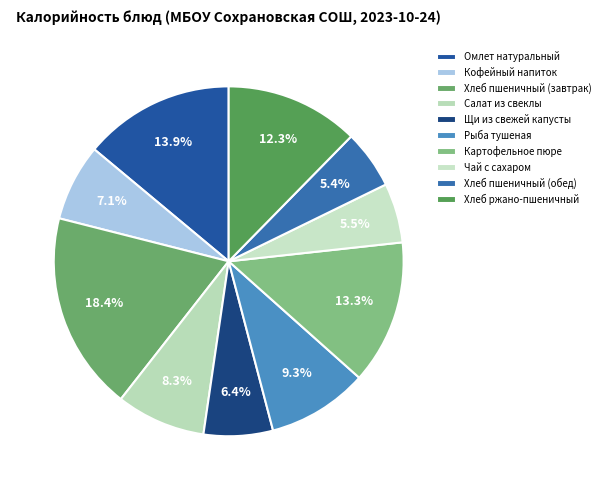

Does any single category account for the majority?

No